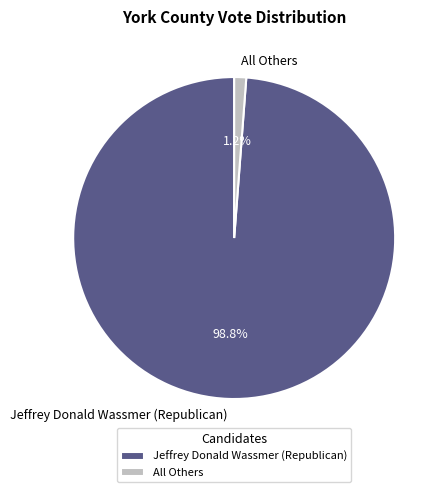

What percentage is the All Others slice, to the nearest percent?

1%